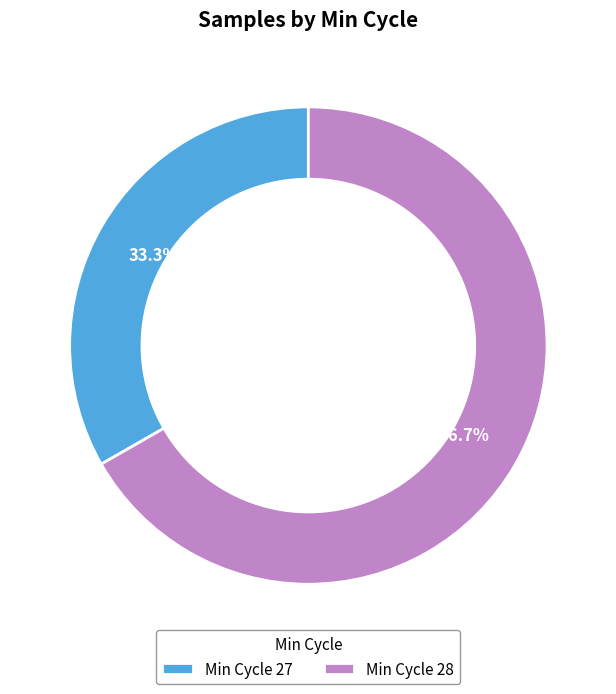

Does any single category account for the majority?

Yes